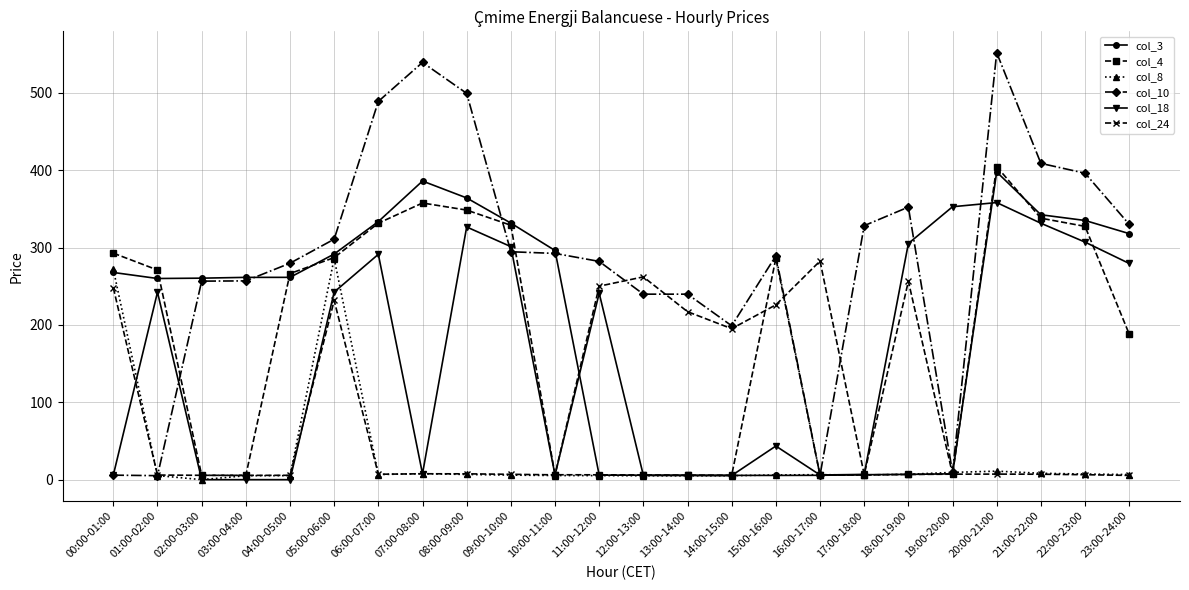

Where is col_4 nearest to the value 205?

23:00-24:00